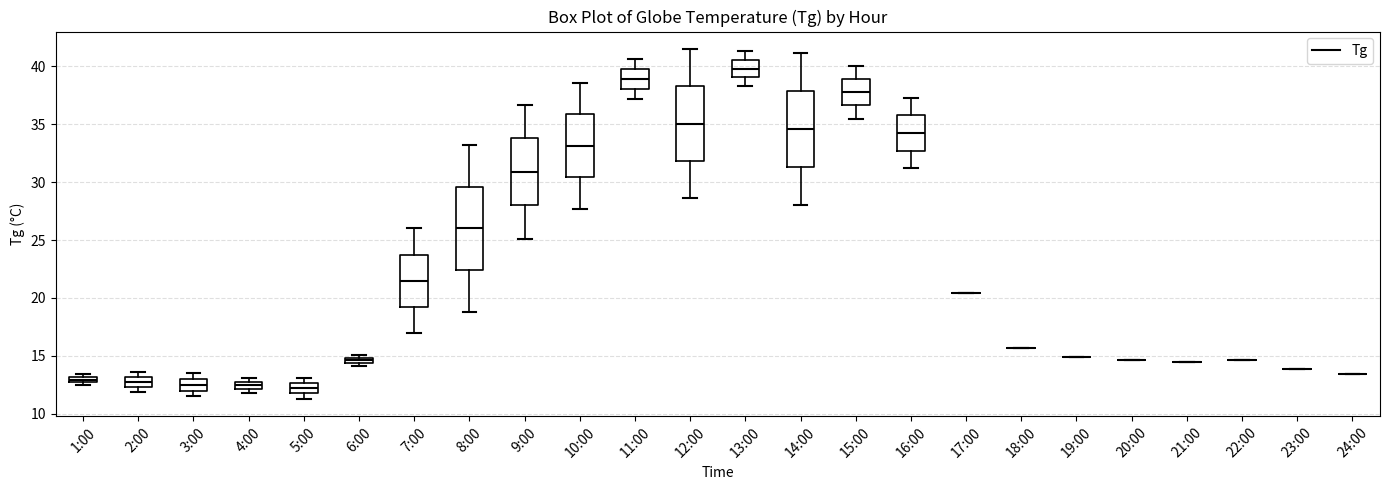

Where does the lower whisker of the box for 8:00 end on the y-axis? The values are not printed on the chart, so give them approximately, as read against the axis.

19.0